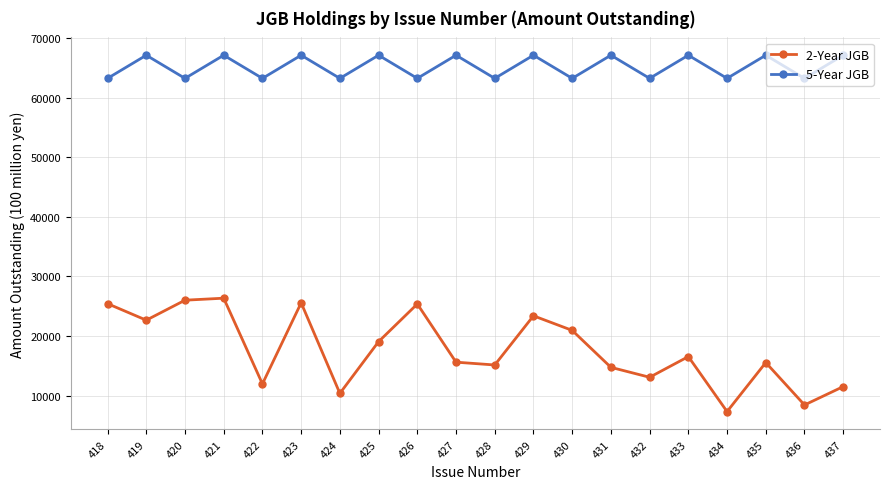

True or false: 2-Year JGB and 5-Year JGB intersect in this chart.

False